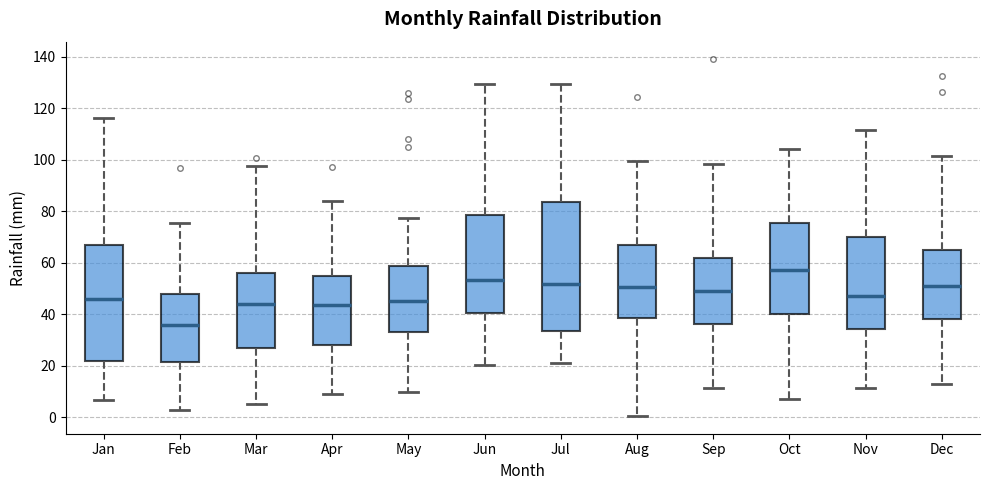

Which box has the lowest median line?

Feb